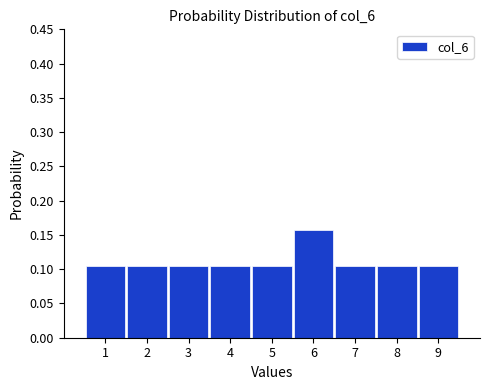

Reading left to right, transcribe this chart: for each bar, give the range it covers on the x-axis and its height. The values are not printed on the chart, so give them approximately, as read against the axis.

0.5 to 1.5: 0.105
1.5 to 2.5: 0.105
2.5 to 3.5: 0.105
3.5 to 4.5: 0.105
4.5 to 5.5: 0.105
5.5 to 6.5: 0.160
6.5 to 7.5: 0.105
7.5 to 8.5: 0.105
8.5 to 9.5: 0.105